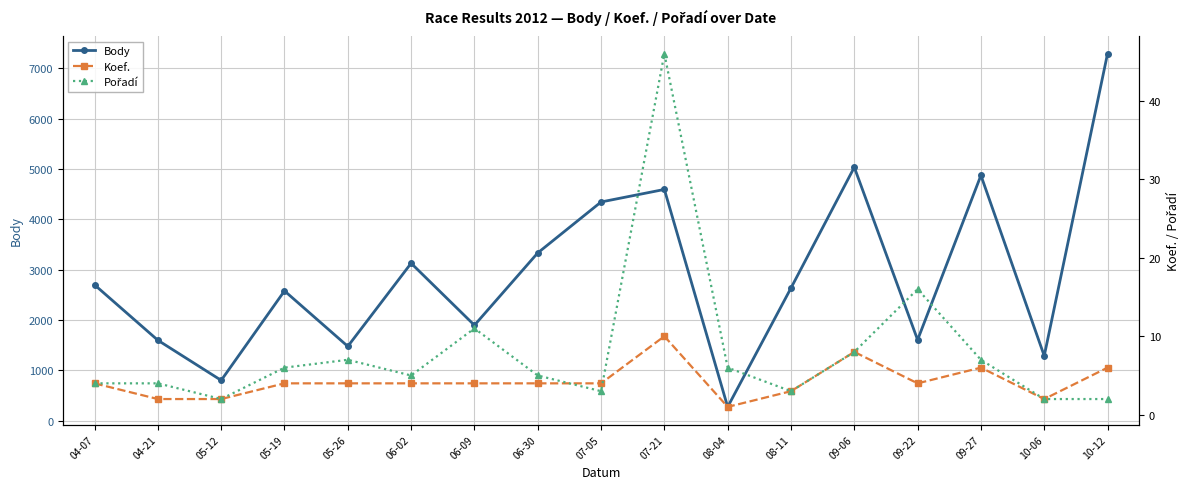

How many intersections are there between Koef. and Pořadí?

2